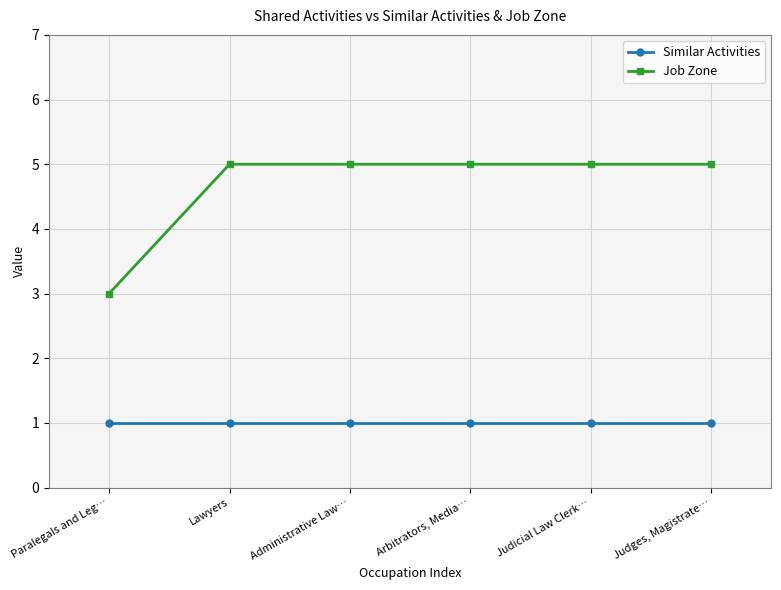

At how many categories does at least one series exceed 4?

5